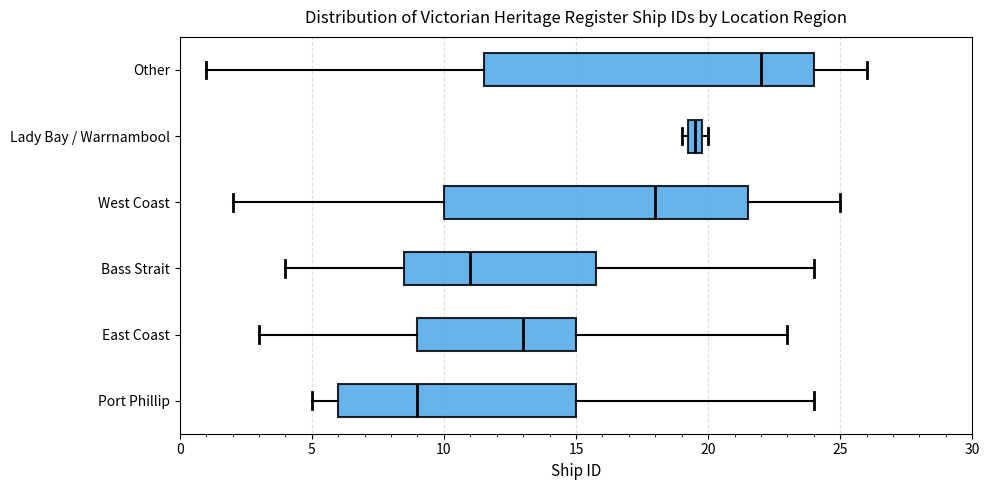

Where does the left whisker of the box for East Coast end on the x-axis? The values are not printed on the chart, so give them approximately, as read against the axis.

3.0